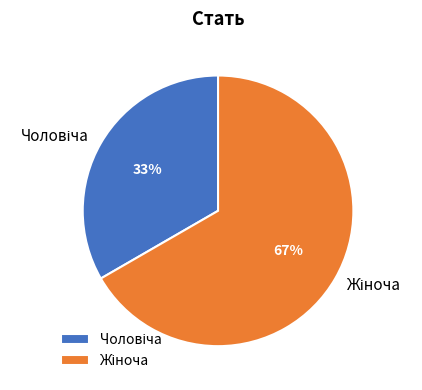

Does any single category account for the majority?

Yes